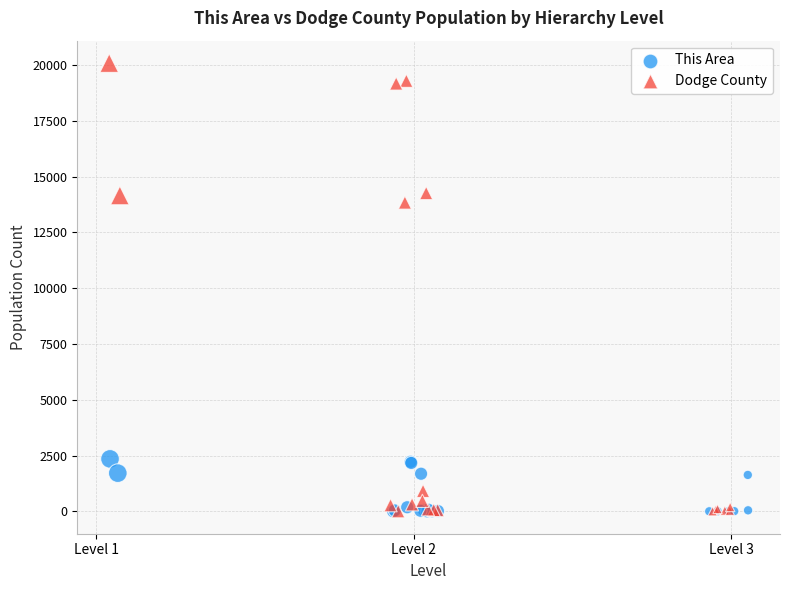

What are all the series names shown in the legend?

This Area, Dodge County